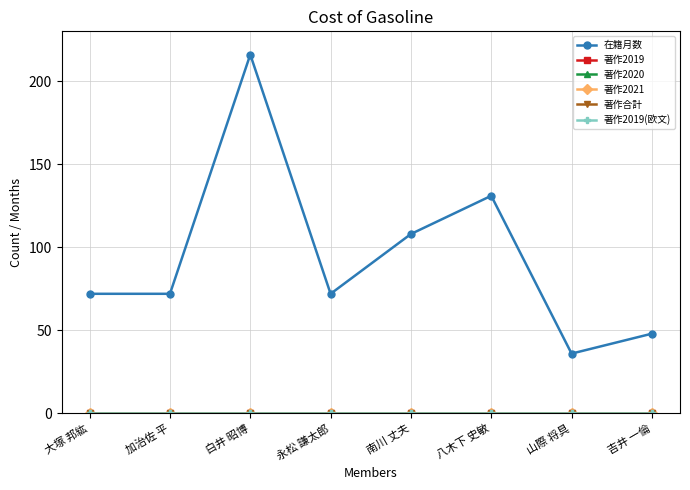

Is this an area chart (filled region under the line)?

No